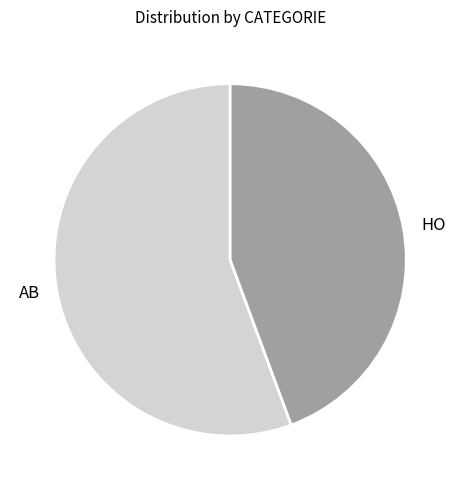

Is AB the majority of the pie?

Yes